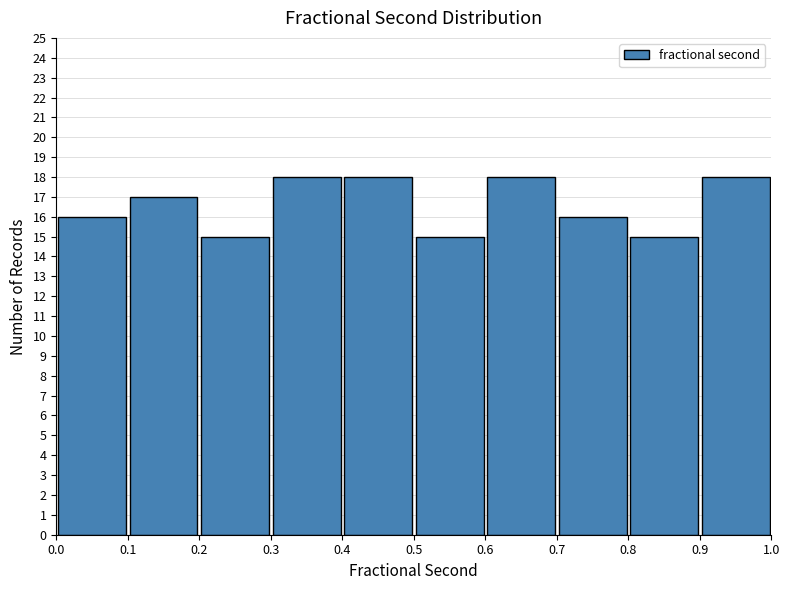

Reading left to right, list every bar in this chart as the range it spans on the x-axis followed by its height. The values are not printed on the chart, so give them approximately, as read against the axis.

0.0 to 0.1: 16
0.1 to 0.2: 17
0.2 to 0.3: 15
0.3 to 0.4: 18
0.4 to 0.5: 18
0.5 to 0.6: 15
0.6 to 0.7: 18
0.7 to 0.8: 16
0.8 to 0.9: 15
0.9 to 1.0: 18